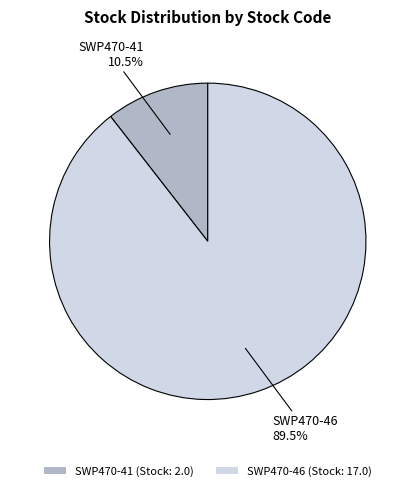

Is it true that SWP470-46 is 82% of the pie?

False